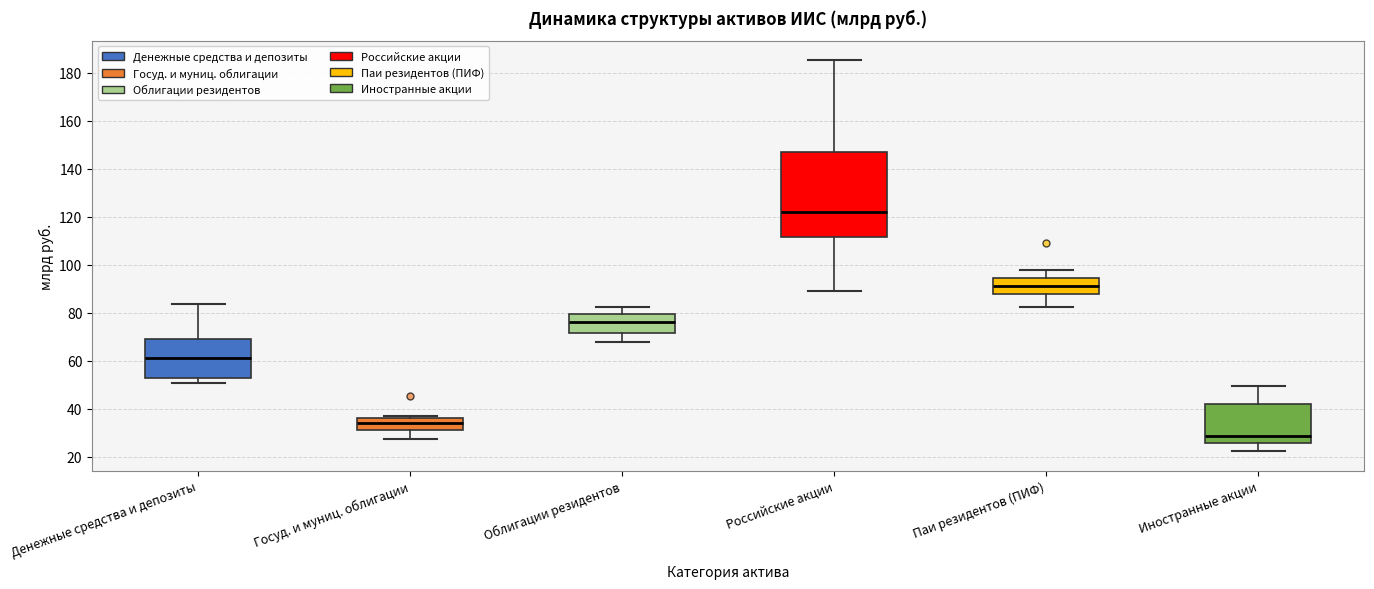

Comparing the boxes themselves (not the whiskers), which one is the tallest?

Российские акции